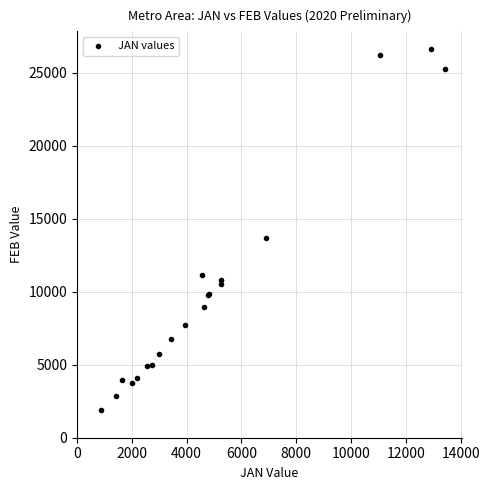

What Y value in the scatter plot is closest to 14246?

13658.1